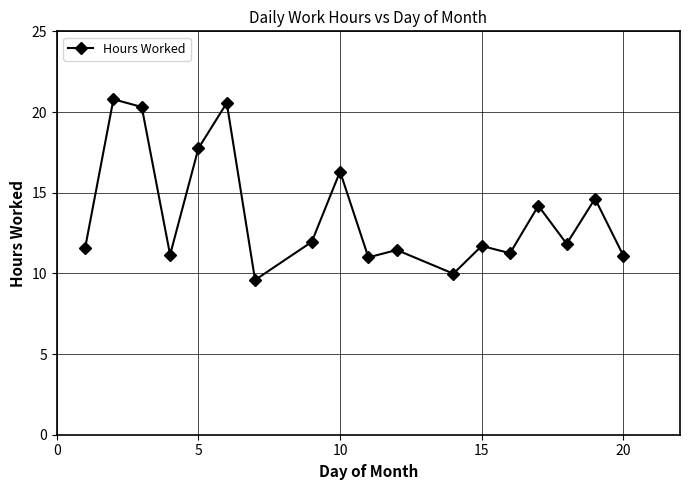

What is the minimum value shown in the chart?

9.6